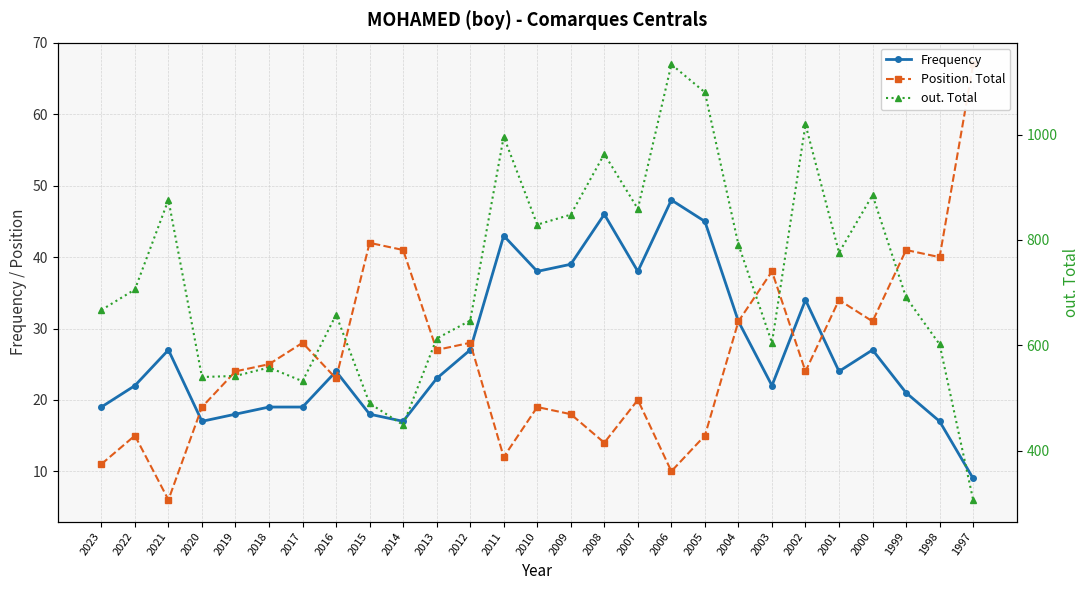

Reading left to right, transcribe all the data shown in this chart.

Frequency: 2023=19	2022=22	2021=27	2020=17	2019=18	2018=19	2017=19	2016=24	2015=18	2014=17	2013=23	2012=27	2011=43	2010=38	2009=39	2008=46	2007=38	2006=48	2005=45	2004=31	2003=22	2002=34	2001=24	2000=27	1999=21	1998=17	1997=9
Position. Total: 2023=11	2022=15	2021=6	2020=19	2019=24	2018=25	2017=28	2016=23	2015=42	2014=41	2013=27	2012=28	2011=12	2010=19	2009=18	2008=14	2007=20	2006=10	2005=15	2004=31	2003=38	2002=24	2001=34	2000=31	1999=41	1998=40	1997=67
out. Total: 2023=667	2022=706	2021=876	2020=540	2019=542	2018=558	2017=532	2016=658	2015=490	2014=449	2013=613	2012=647	2011=996	2010=829	2009=848	2008=963	2007=859	2006=1133	2005=1080	2004=791	2003=605	2002=1019	2001=776	2000=885	1999=691	1998=602	1997=307